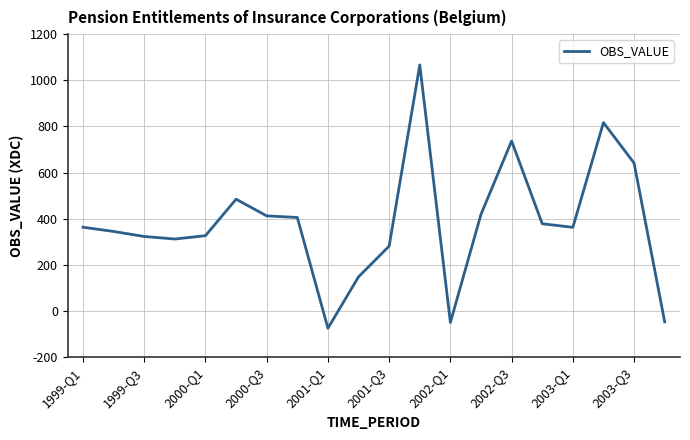

What is the average value?

382.6